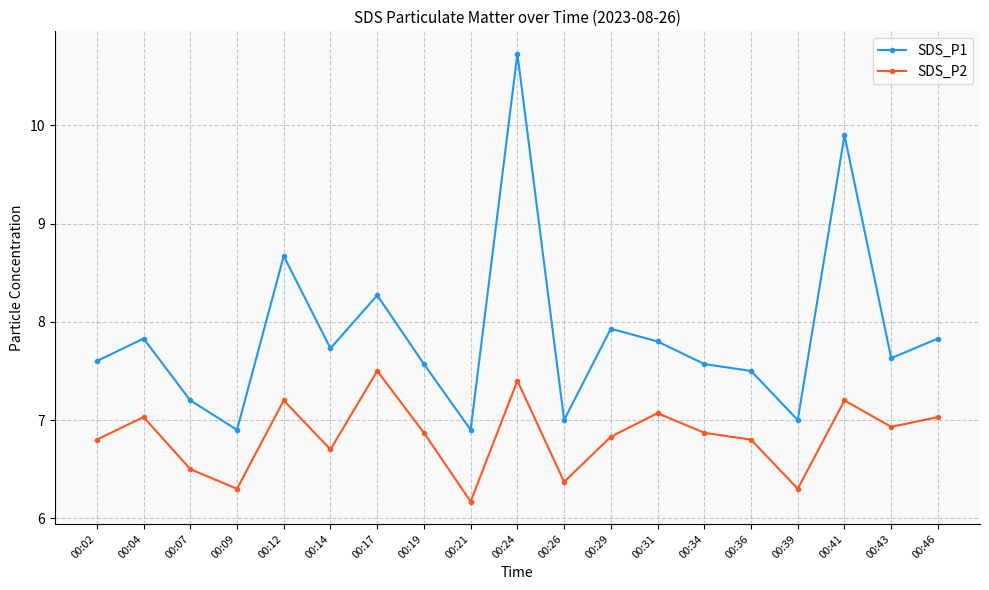

What is the total value across all series at 00:26?

13.4